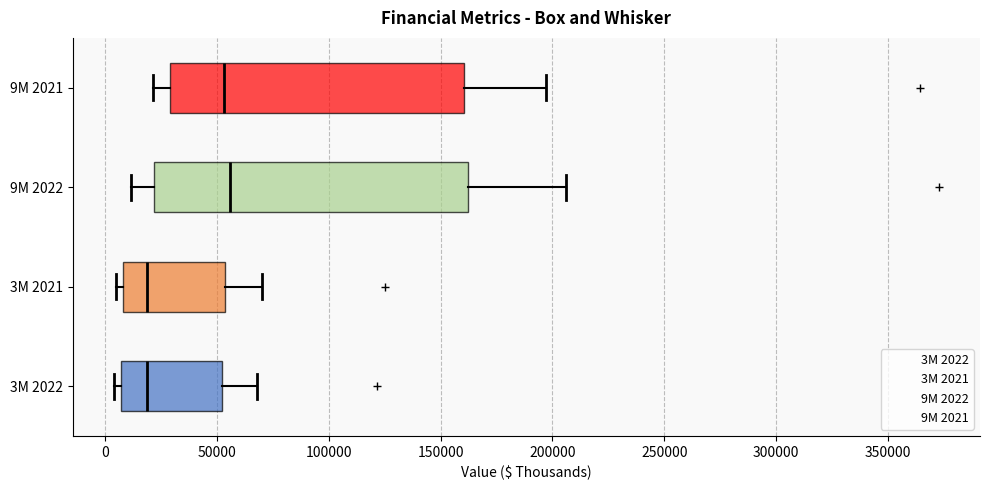

Reading bottom to top, read every box against the x-axis: the position of its median line, the range the box covers, and the ends of its whiskers. The values are not printed on the chart, so give them approximately, as read against the axis.

3M 2022: median 20000, box 5000 to 50000, whiskers 5000 (just left of the box's left edge) to 70000
3M 2021: median 20000, box 10000 to 55000, whiskers 5000 to 70000
9M 2022: median 55000, box 20000 to 160000, whiskers 10000 to 205000
9M 2021: median 55000, box 30000 to 160000, whiskers 20000 to 195000